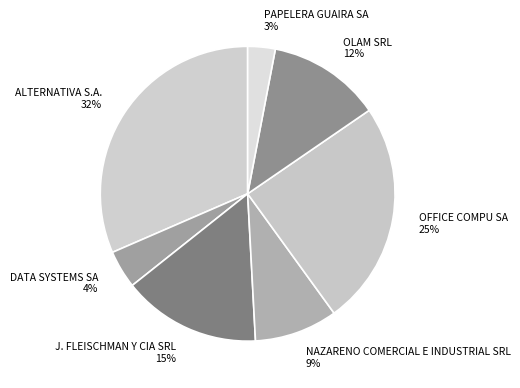

What percentage is the PAPELERA GUAIRA SA slice, to the nearest percent?

3%